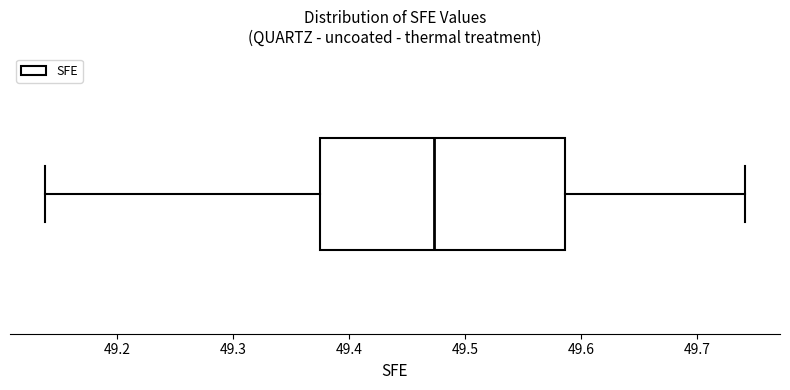

Transcribe this box plot: give where the median line is, the range the box spans, and where the two whiskers end, as read against the x-axis. The values are not printed on the chart, so give them approximately, as read against the axis.

median 49.47, box 49.38 to 49.59, whiskers 49.14 to 49.74